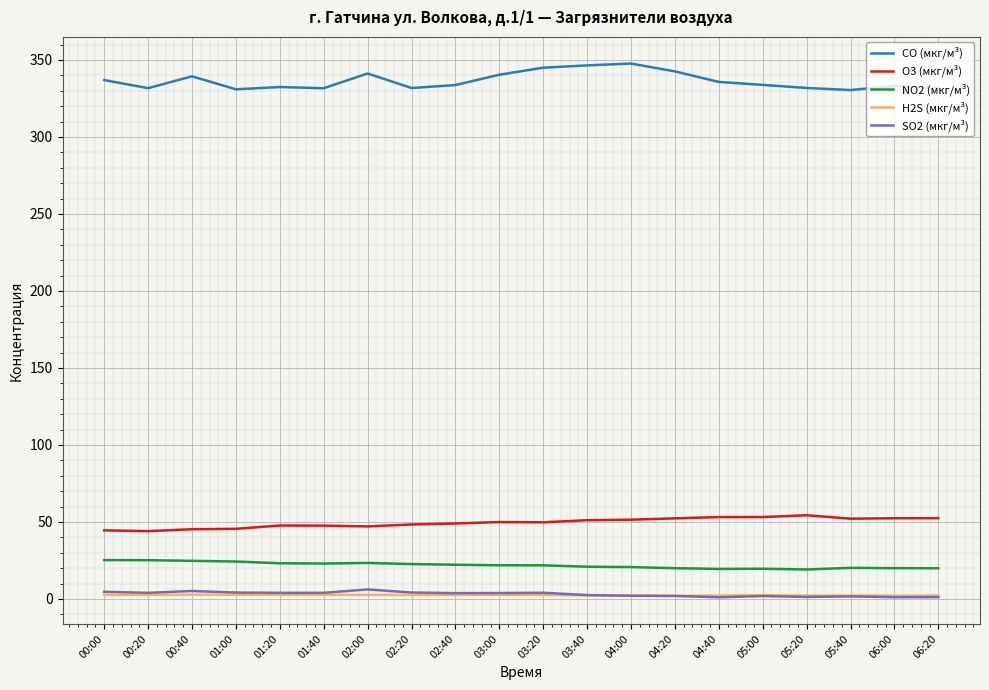

Which series has the largest total across all categories?

CO (мкг/м³)